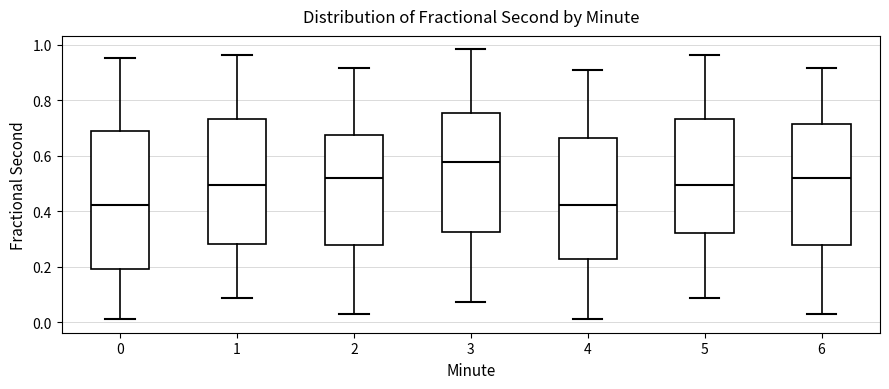

Reading left to right, transcribe this box plot: for each box, give where its median line is, the range the box spans, and where its two whiskers end, as read against the y-axis. The values are not printed on the chart, so give them approximately, as read against the axis.

0: median 0.42, box 0.20 to 0.68, whiskers 0.02 to 0.96
1: median 0.50, box 0.28 to 0.74, whiskers 0.08 to 0.96
2: median 0.52, box 0.28 to 0.68, whiskers 0.04 to 0.92
3: median 0.58, box 0.32 to 0.76, whiskers 0.08 to 0.98
4: median 0.42, box 0.22 to 0.66, whiskers 0.02 to 0.90
5: median 0.50, box 0.32 to 0.74, whiskers 0.08 to 0.96
6: median 0.52, box 0.28 to 0.72, whiskers 0.04 to 0.92